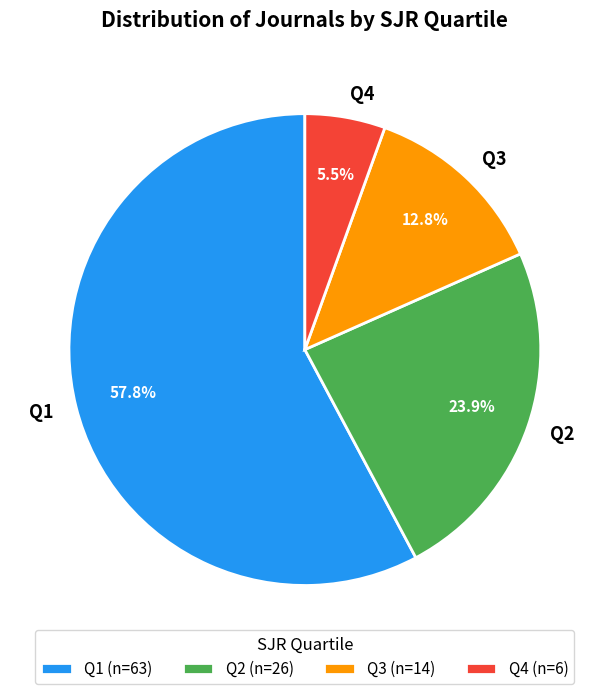

What is the total percentage of Q4 and Q1?

63.3%